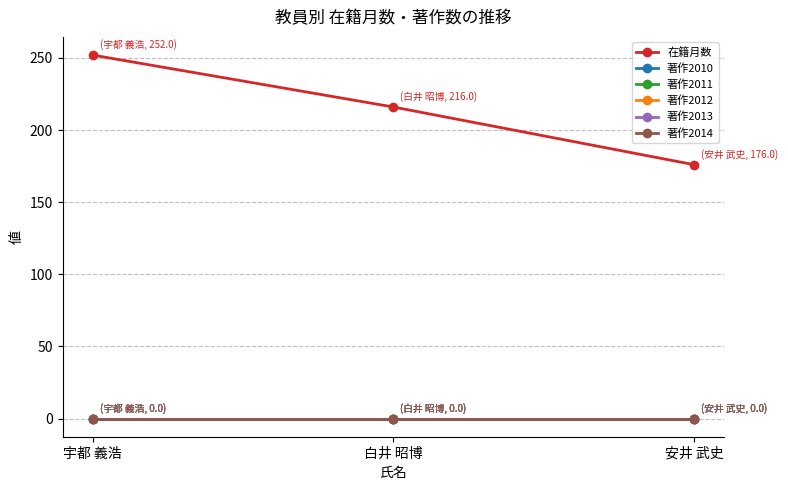

Is this an area chart (filled region under the line)?

No